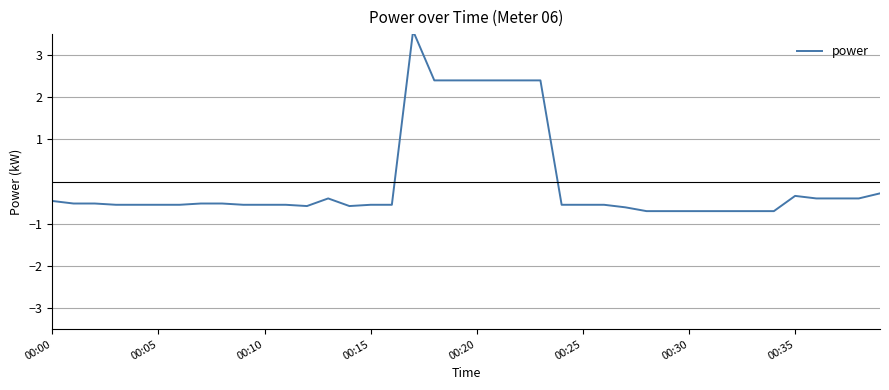

Where is the first local minimum?

12